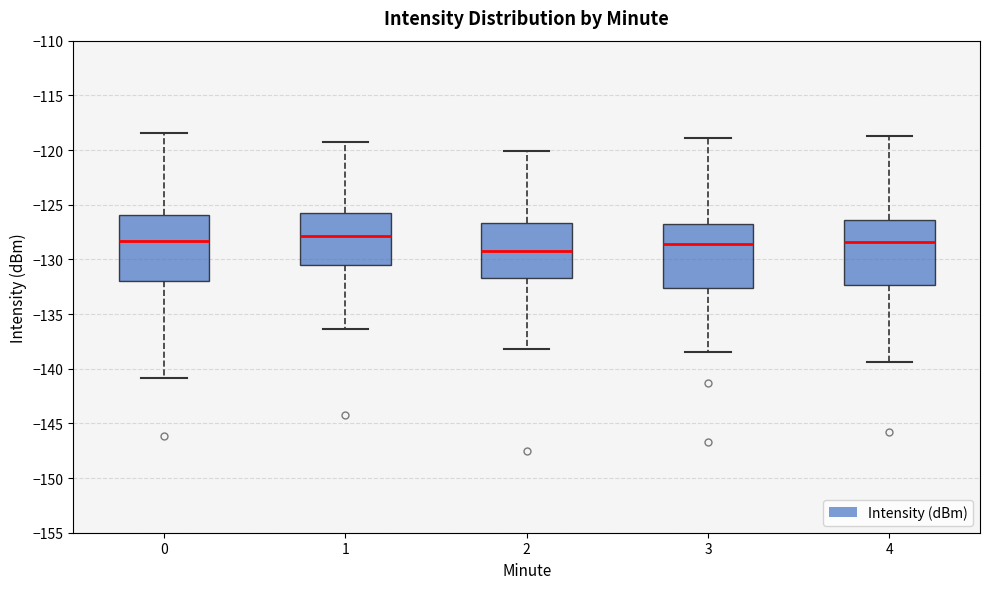

Where does the upper whisker of the box at x = 1 end on the y-axis? The values are not printed on the chart, so give them approximately, as read against the axis.

-119.5